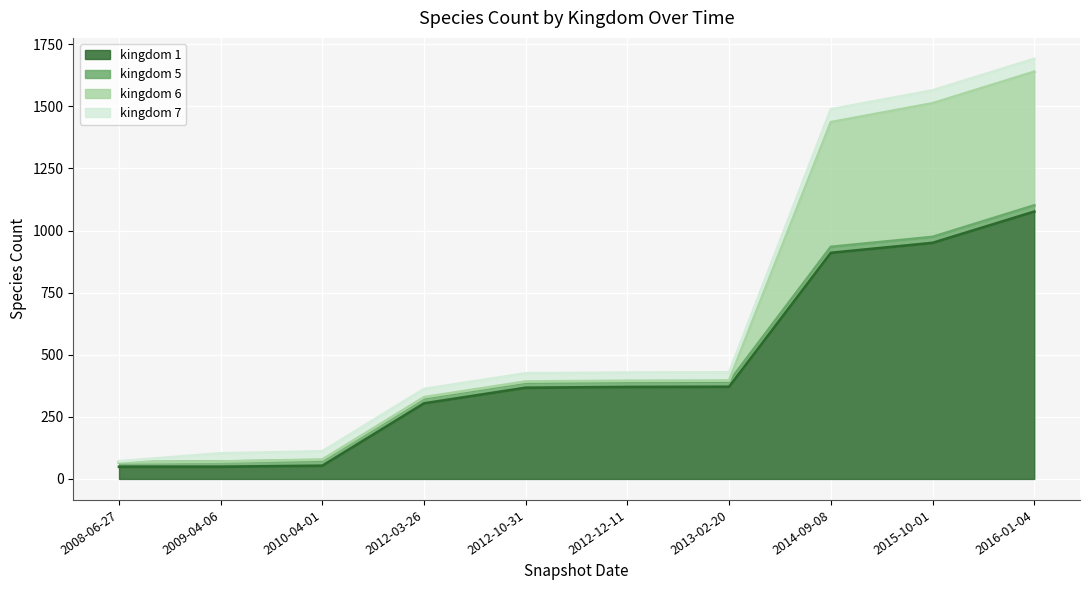

Between which two adjacent categories do kingdom_7 and kingdom_6 first intersect?

2013-02-20 and 2014-09-08